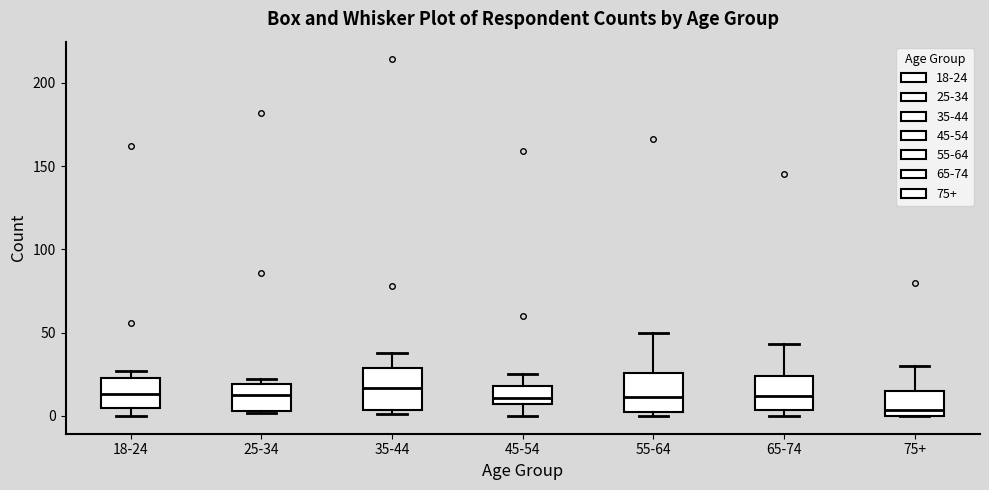

Where is the upper edge of the box for 65-74 on the y-axis? The values are not printed on the chart, so give them approximately, as read against the axis.

25